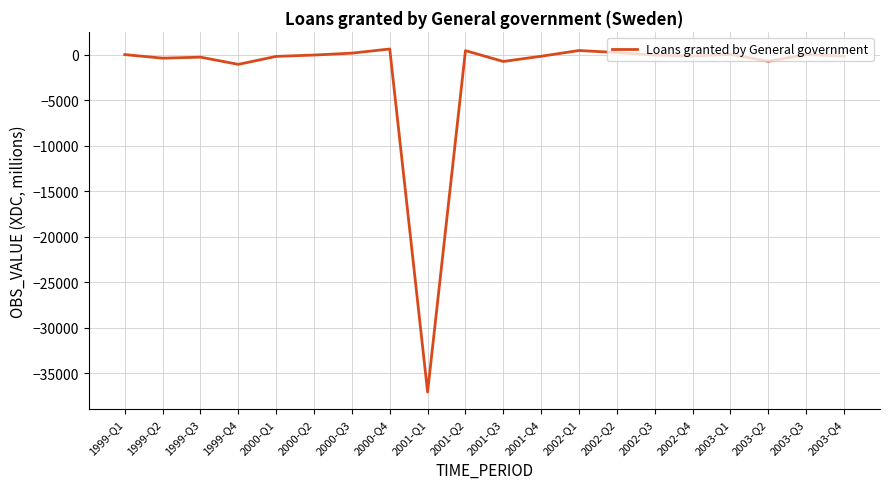

True or false: there are more than 0 points higher than both neighbors.

True